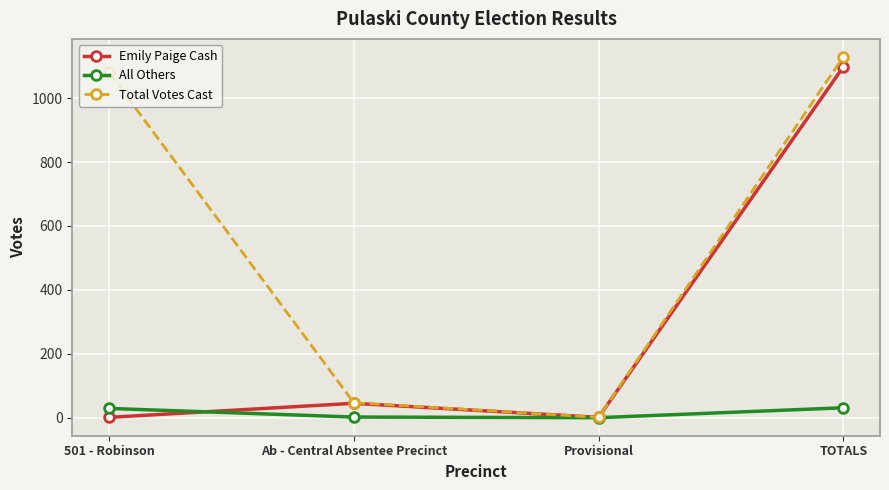

True or false: Total Votes Cast has more than 0 interior local peaks.

False